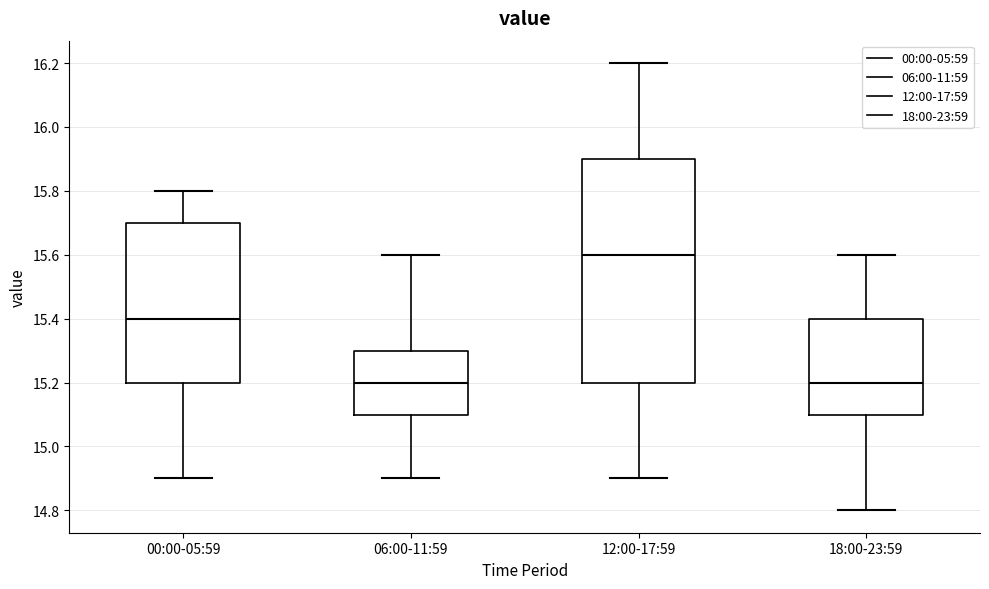

Reading left to right, read every box against the y-axis: the position of its median line, the range the box covers, and the ends of its whiskers. The values are not printed on the chart, so give them approximately, as read against the axis.

00:00-05:59: median 15.4, box 15.2 to 15.7, whiskers 14.9 to 15.8
06:00-11:59: median 15.2, box 15.1 to 15.3, whiskers 14.9 to 15.6
12:00-17:59: median 15.6, box 15.2 to 15.9, whiskers 14.9 to 16.2
18:00-23:59: median 15.2, box 15.1 to 15.4, whiskers 14.8 to 15.6